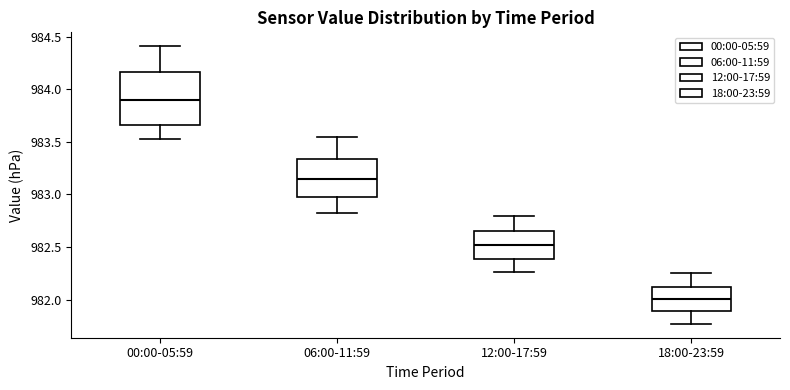

Comparing the boxes themselves (not the whiskers), which one is the tallest?

00:00-05:59